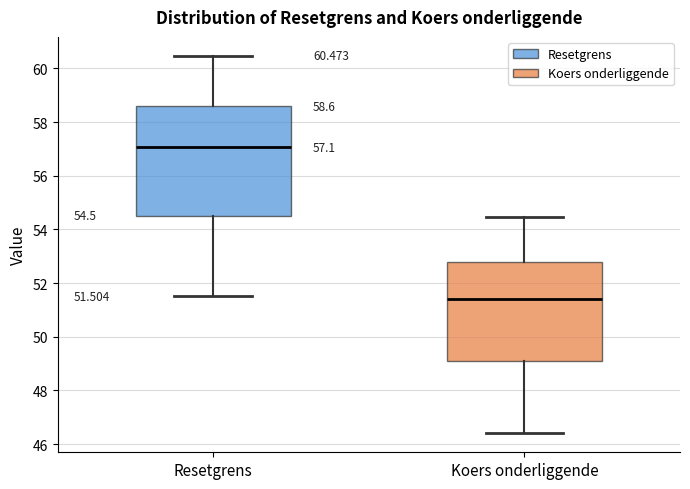

Which box's median line is the lowest?

Koers onderliggende